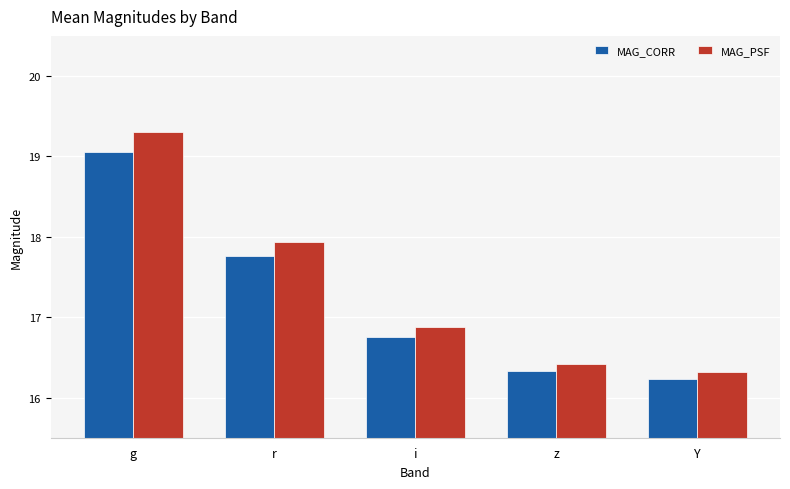

Which category has the highest value in the MAG_PSF series?

g